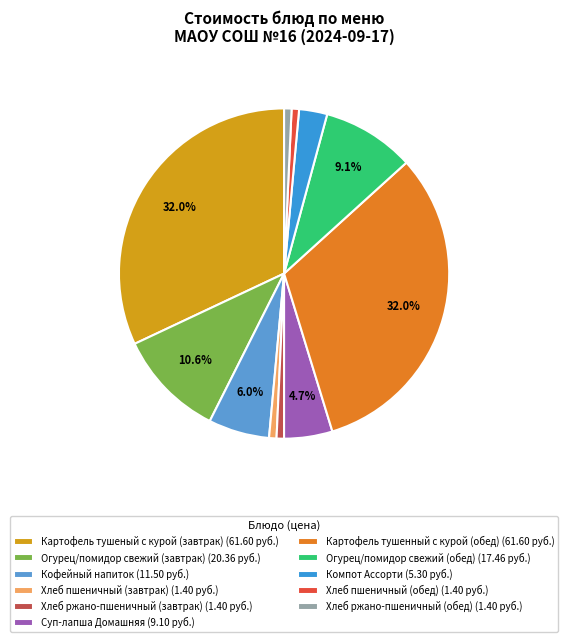

Is it true that Хлеб ржано-пшеничный (завтрак) is 11% of the pie?

False